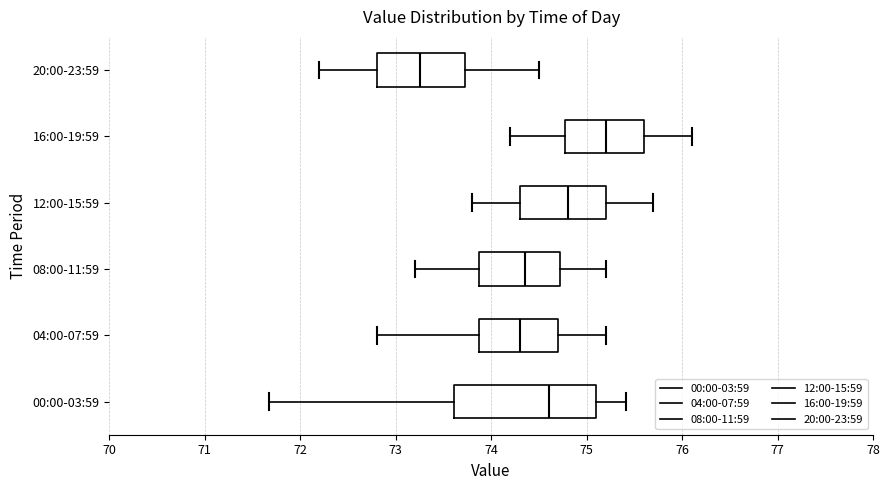

Reading bottom to top, read every box against the x-axis: the position of its median line, the range the box covers, and the ends of its whiskers. The values are not printed on the chart, so give them approximately, as read against the axis.

00:00-03:59: median 74.6, box 73.6 to 75.1, whiskers 71.7 to 75.4
04:00-07:59: median 74.3, box 73.9 to 74.7, whiskers 72.8 to 75.2
08:00-11:59: median 74.4, box 73.9 to 74.7, whiskers 73.2 to 75.2
12:00-15:59: median 74.8, box 74.3 to 75.2, whiskers 73.8 to 75.7
16:00-19:59: median 75.2, box 74.8 to 75.6, whiskers 74.2 to 76.1
20:00-23:59: median 73.3, box 72.8 to 73.7, whiskers 72.2 to 74.5